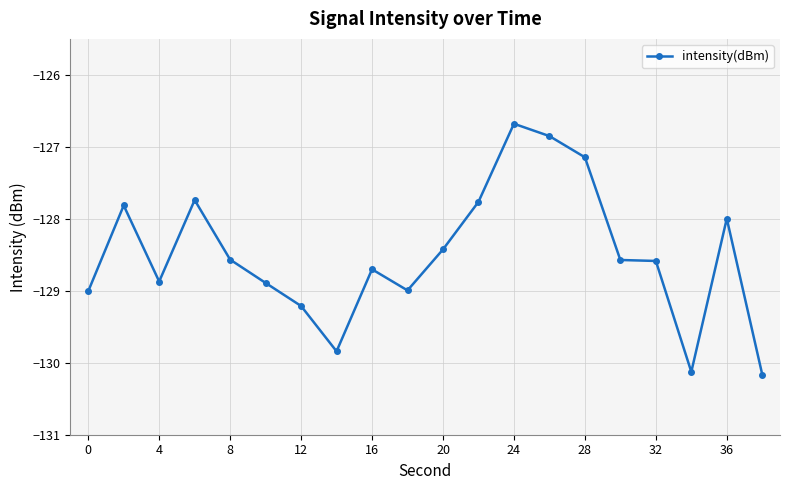

What is the average value?

-128.5